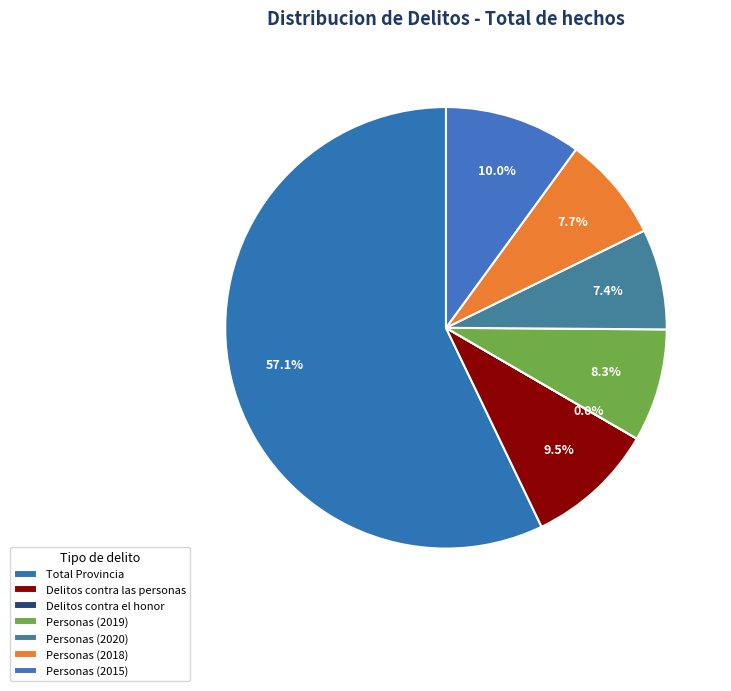

How many segments does this pie chart have?

7